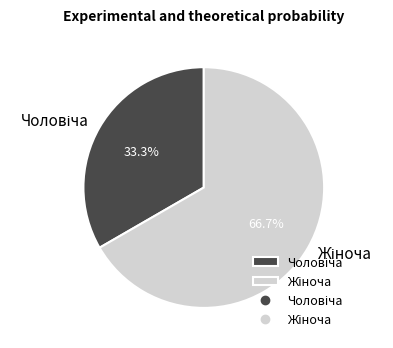

What percentage is the Чоловіча slice, to the nearest percent?

33%